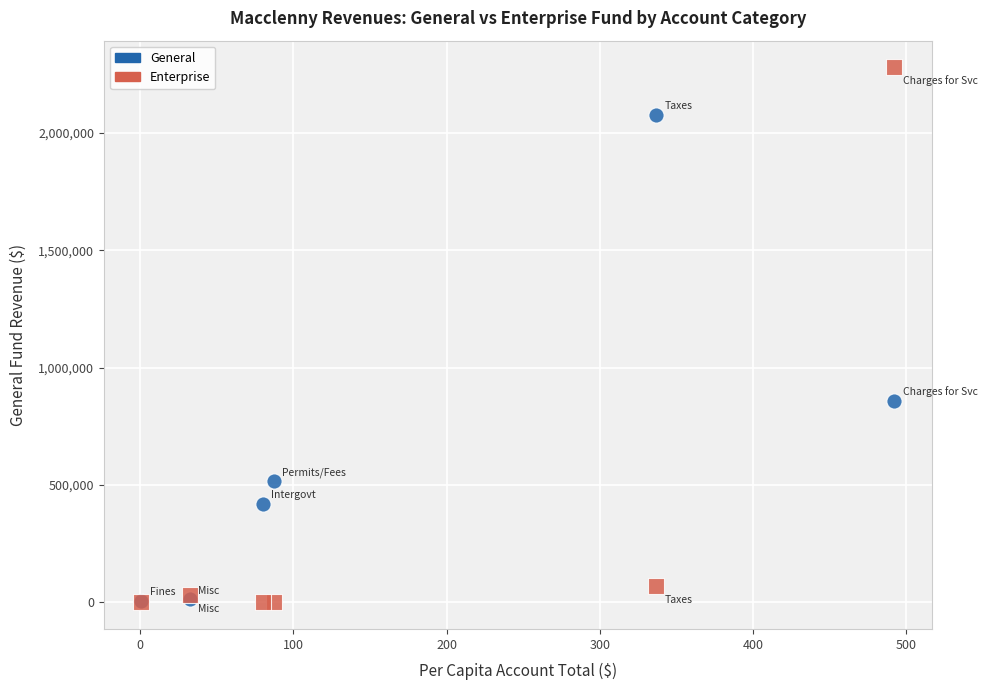

Which series contains the highest Y value?

Enterprise